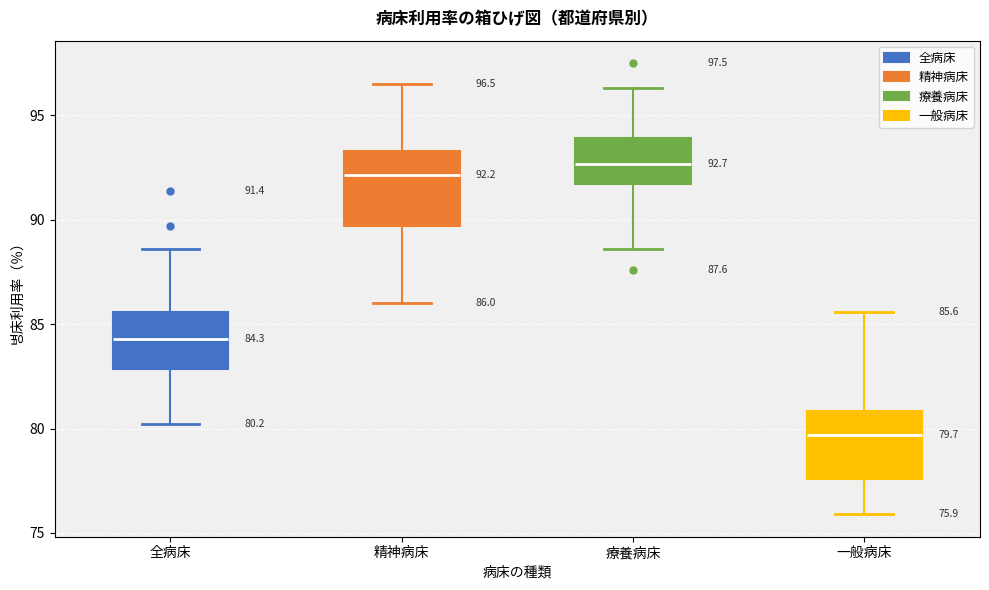

Which box's median line is the highest?

療養病床